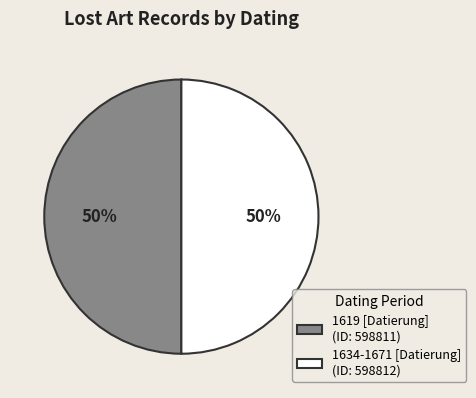

Is the sum of 1619 [Datierung] (ID: 598811) and 1634-1671 [Datierung] (ID: 598812) greater than half?

Yes